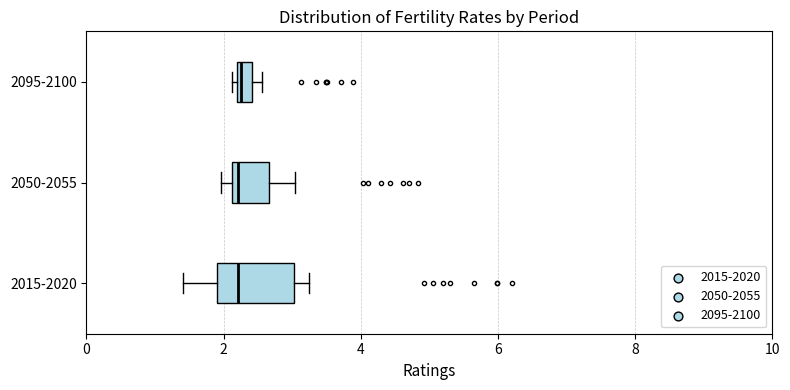

Which box is the widest, from its left edge to its right edge?

2015-2020